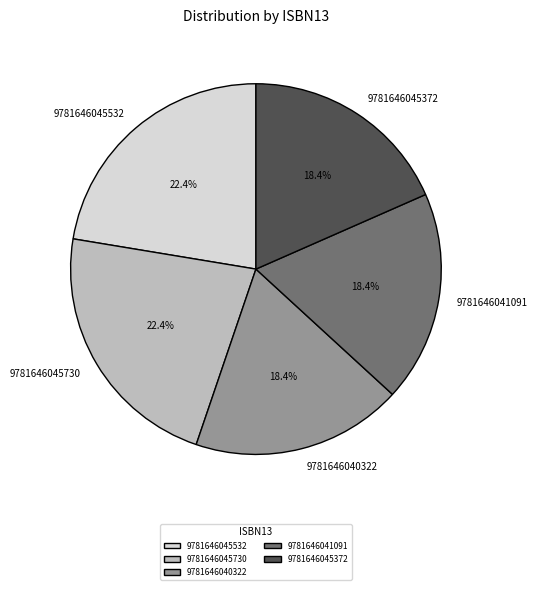

Approximately how many times larger is the value at 9781646045372 compared to 9781646041091?

1.0